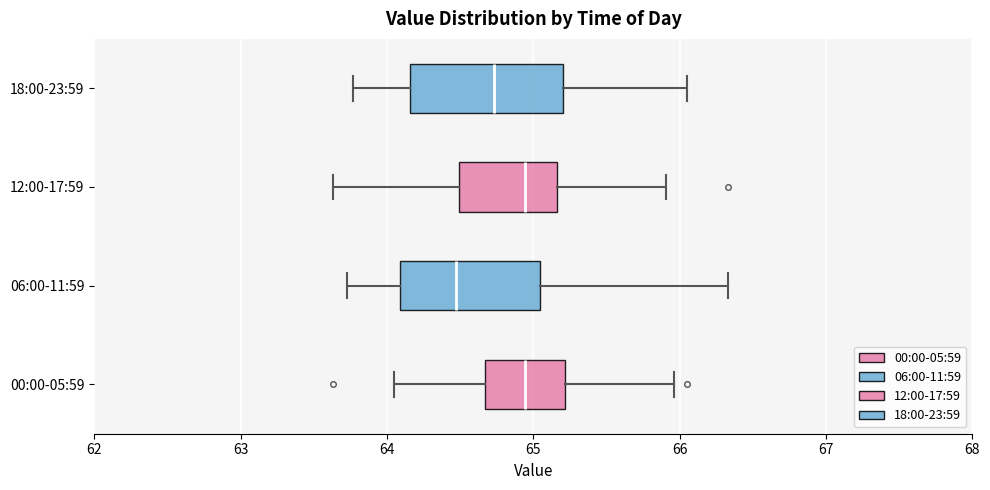

Which box has the furthest to the left median line?

06:00-11:59